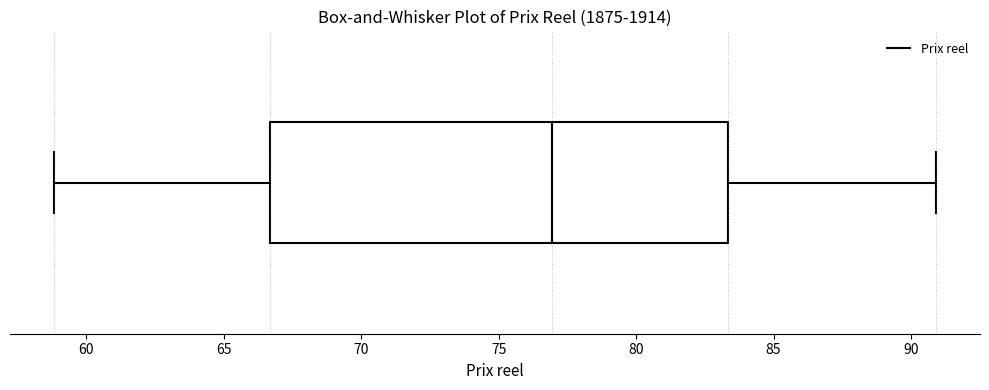

Read this box plot against the x-axis: the position of the median line, the range covered by the box, and the ends of both whiskers. The values are not printed on the chart, so give them approximately, as read against the axis.

median 77.0, box 66.5 to 83.5, whiskers 59.0 to 91.0